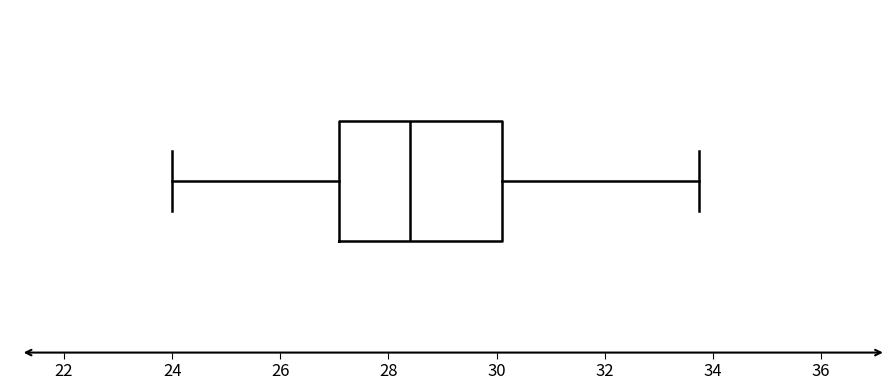

Transcribe this box plot: give where the median line is, the range the box spans, and where the two whiskers end, as read against the x-axis. The values are not printed on the chart, so give them approximately, as read against the axis.

median 28.4, box 27.0 to 30.2, whiskers 24.0 to 33.8